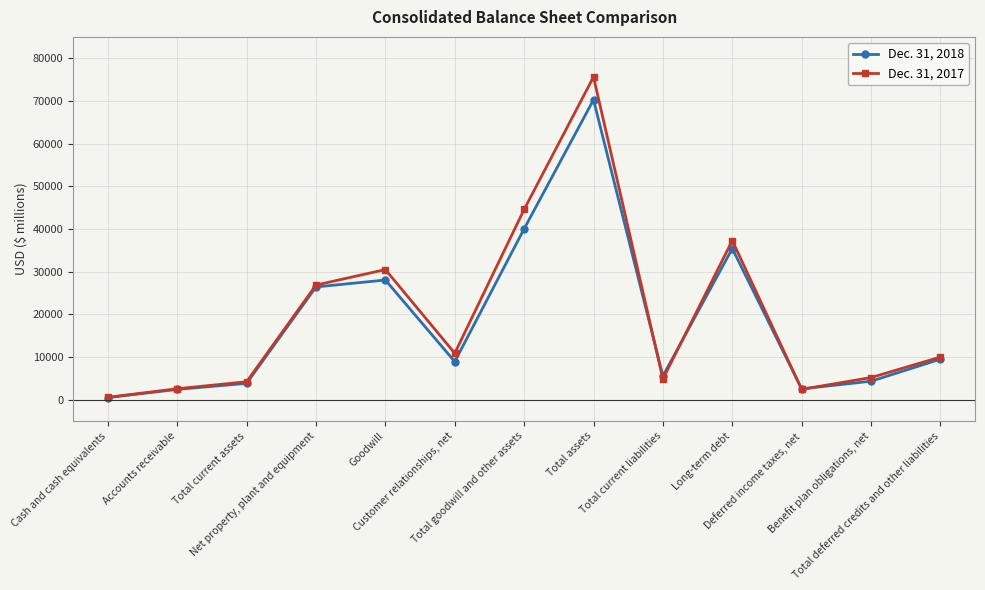

At which category does Dec. 31, 2017 reach its first local peak?

Goodwill